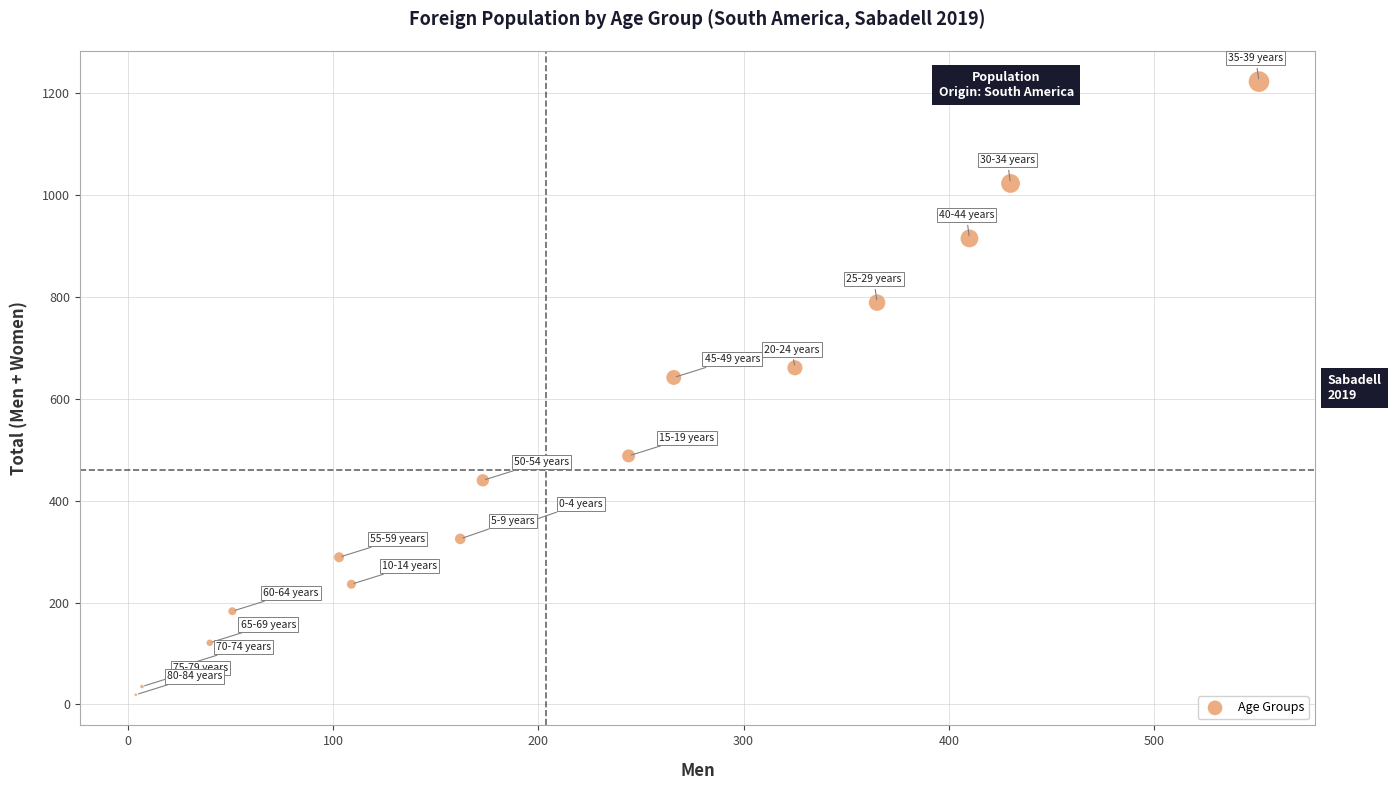

What Y value in the scatter plot is closest to 621?

642